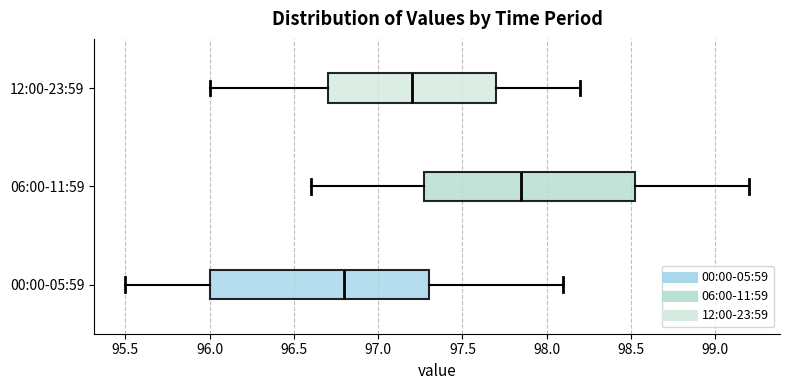

Reading bottom to top, transcribe this box plot: for each box, give where its median line is, the range the box spans, and where its two whiskers end, as read against the x-axis. The values are not printed on the chart, so give them approximately, as read against the axis.

00:00-05:59: median 96.80, box 96.00 to 97.30, whiskers 95.50 to 98.10
06:00-11:59: median 97.85, box 97.30 to 98.55, whiskers 96.60 to 99.20
12:00-23:59: median 97.20, box 96.70 to 97.70, whiskers 96.00 to 98.20